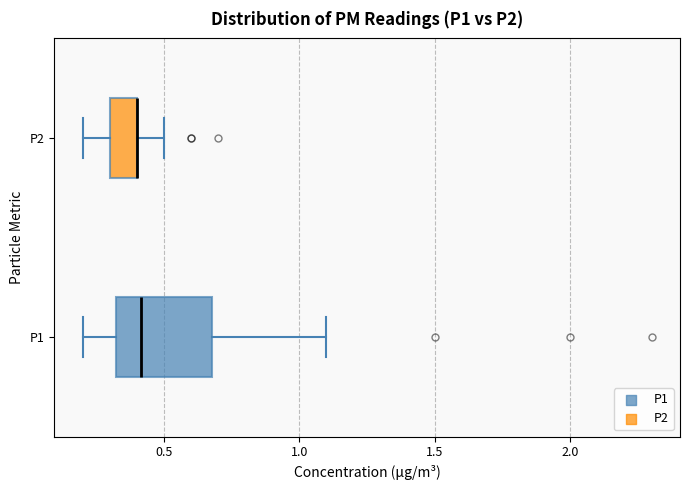

Reading bottom to top, transcribe this box plot: for each box, give where its median line is, the range the box spans, and where its two whiskers end, as read against the x-axis. The values are not printed on the chart, so give them approximately, as read against the axis.

P1: median 0.4, box 0.3 to 0.7, whiskers 0.2 to 1.1
P2: median 0.4 (drawn on the box's right edge), box 0.3 to 0.4, whiskers 0.2 to 0.5